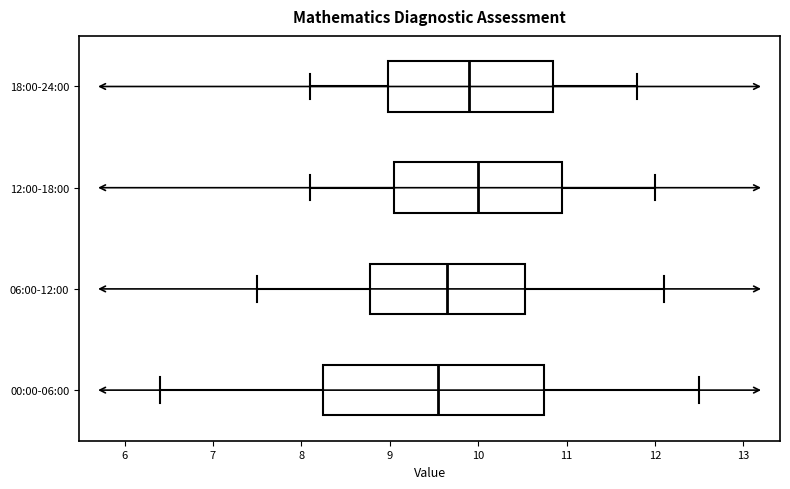

Where is the right edge of the box for 06:00-12:00 on the x-axis? The values are not printed on the chart, so give them approximately, as read against the axis.

10.5